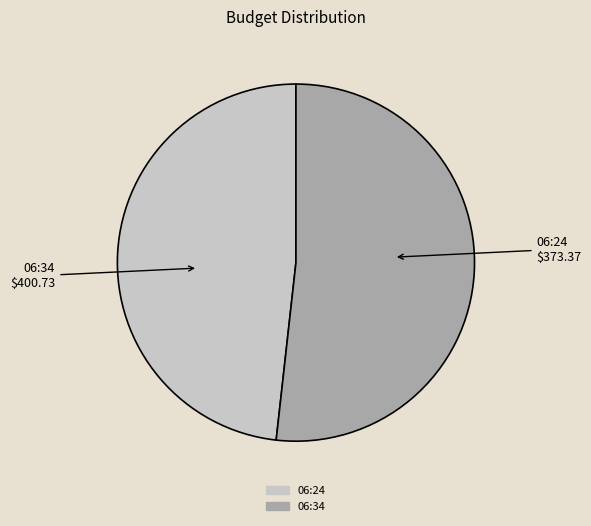

Is it true that 06:34 is 52% of the pie?

True